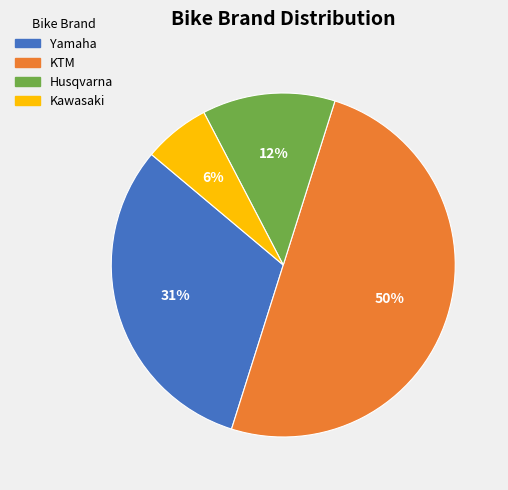

Which has a higher value, Yamaha or Kawasaki?

Yamaha